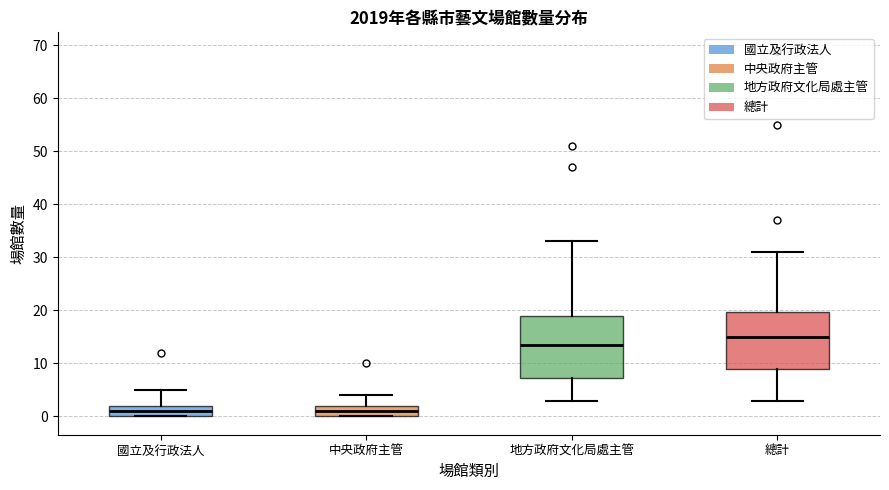

Comparing the boxes themselves (not the whiskers), which one is the tallest?

地方政府文化局處主管